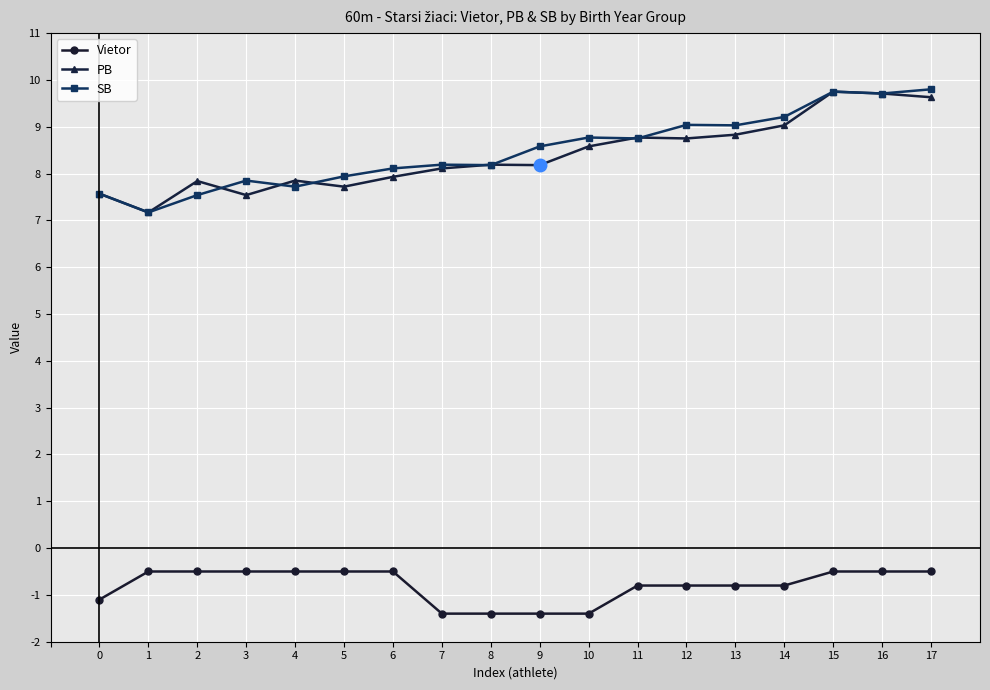

Which series changed the most between 14 and 15?

PB